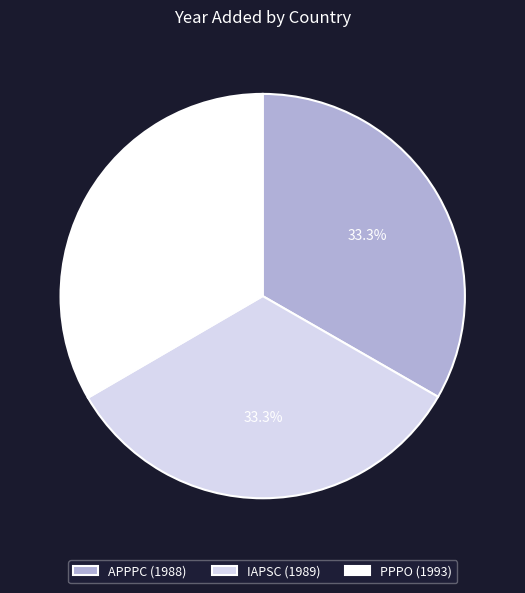

Does IAPSC represent more than half of the total?

No